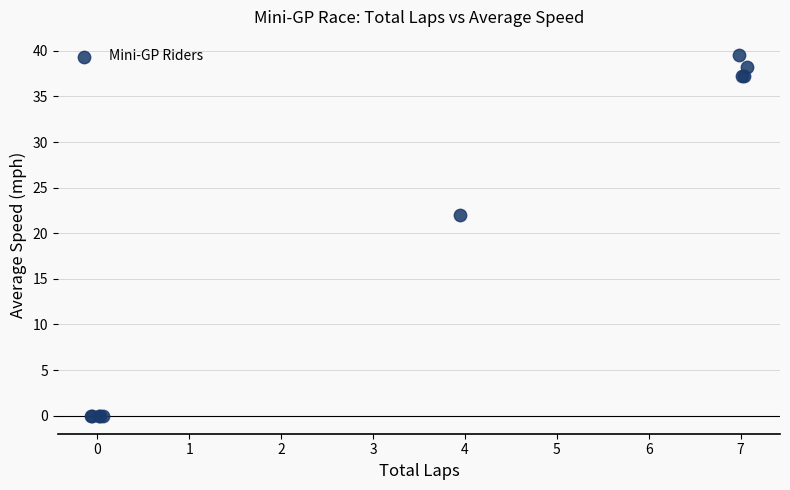

What Y value in the scatter plot is closest to 19?

22.0